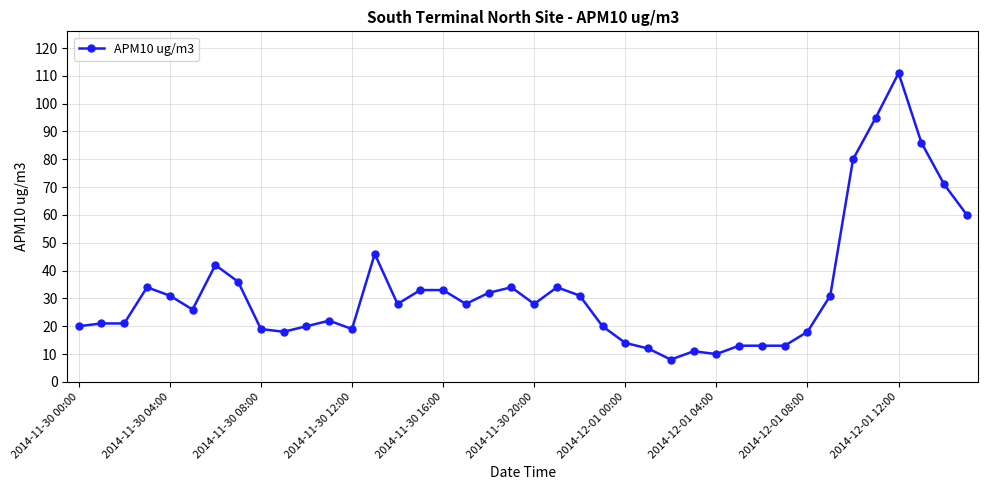

What is the greatest value displayed?

111